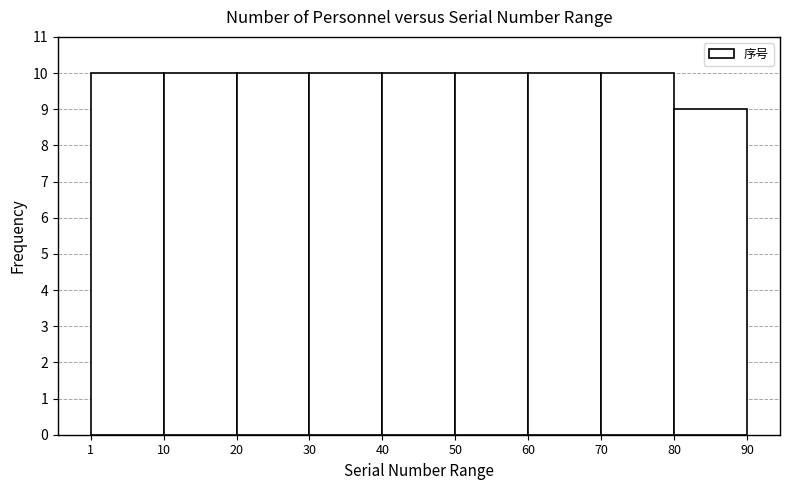

Reading left to right, transcribe this chart: for each bar, give the range it covers on the x-axis and its height. The values are not printed on the chart, so give them approximately, as read against the axis.

1 to 10: 10
10 to 20: 10
20 to 30: 10
30 to 40: 10
40 to 50: 10
50 to 60: 10
60 to 70: 10
70 to 80: 10
80 to 90: 9